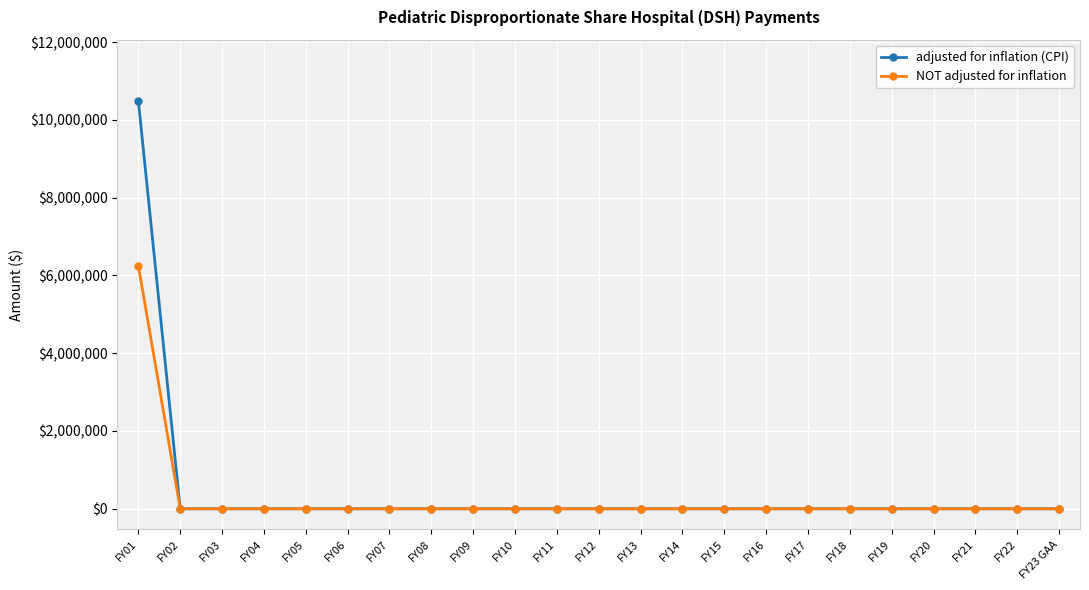

What position from the right is FY21?

3